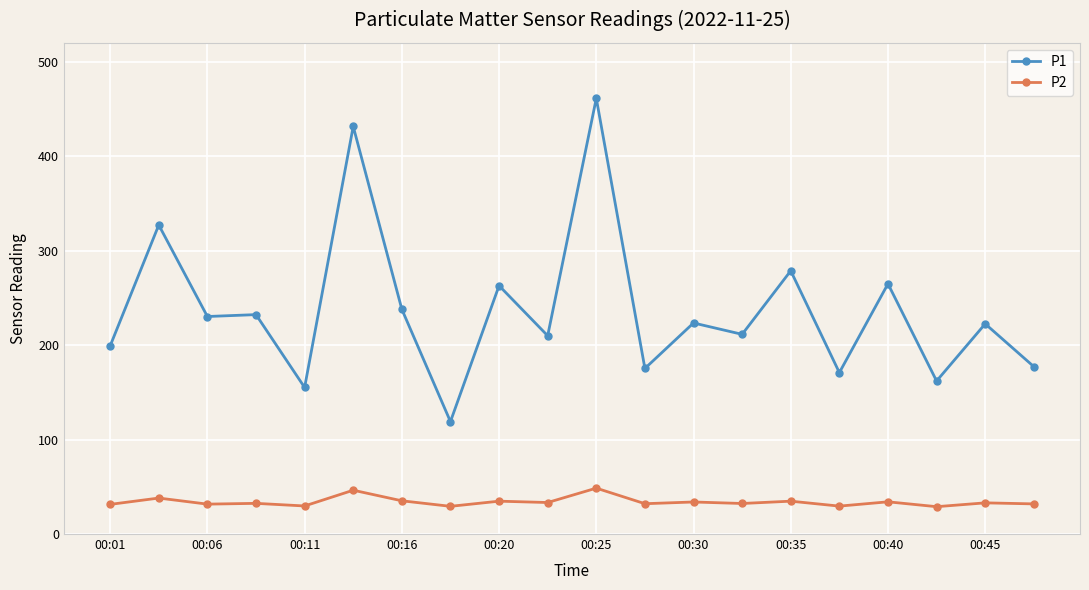

What is the highest value of the P1 series?

461.2